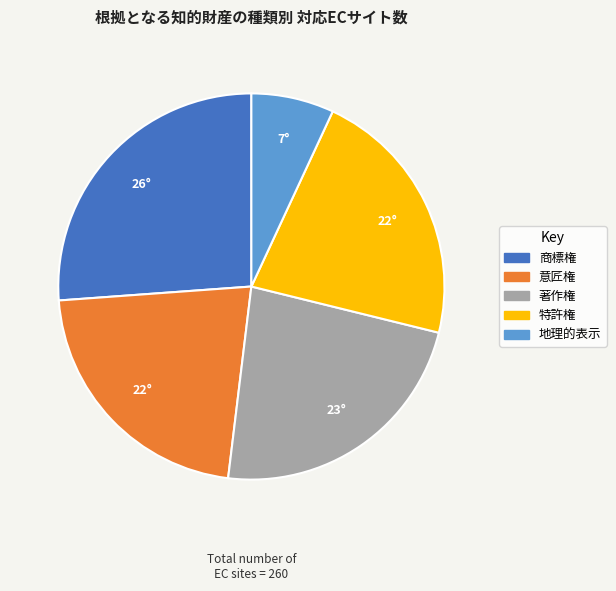

Does 意匠権 account for over 50% of the chart?

No